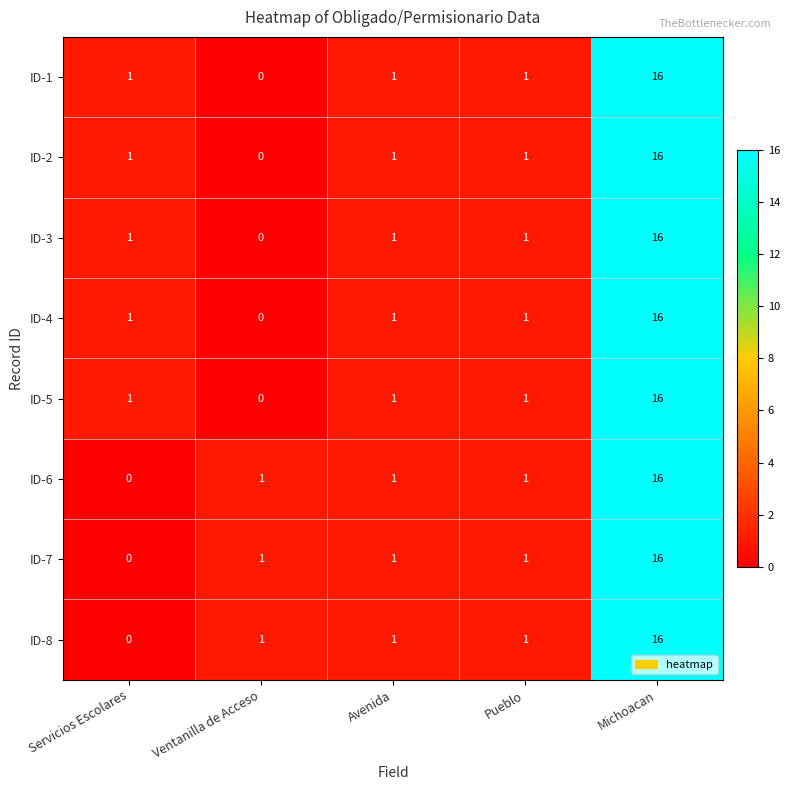

The value of ID-8 at Avenida is 1. True or false?

True